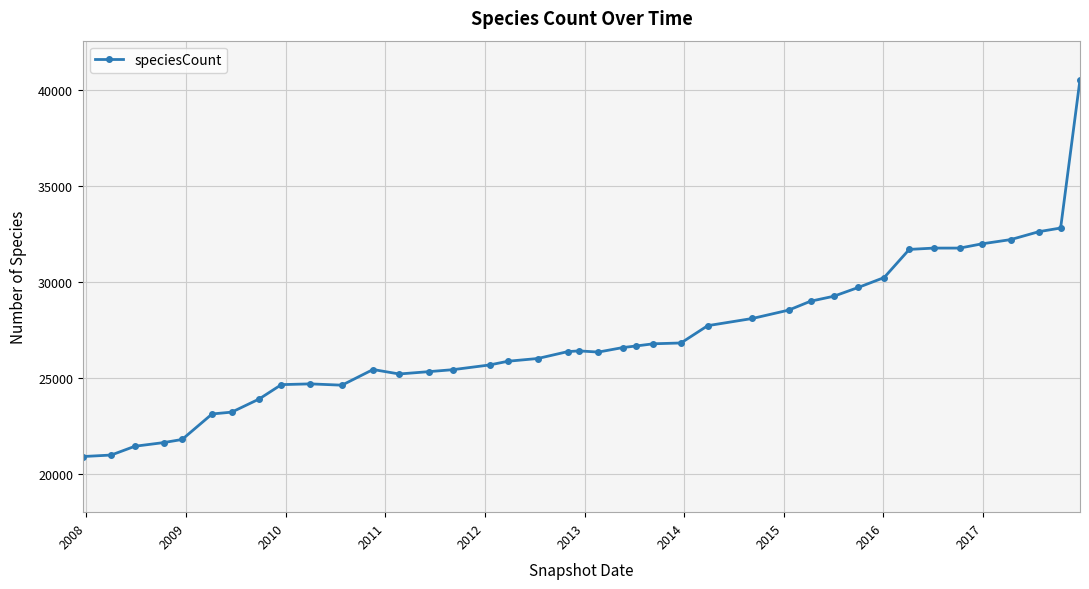

What is the average value?

27083